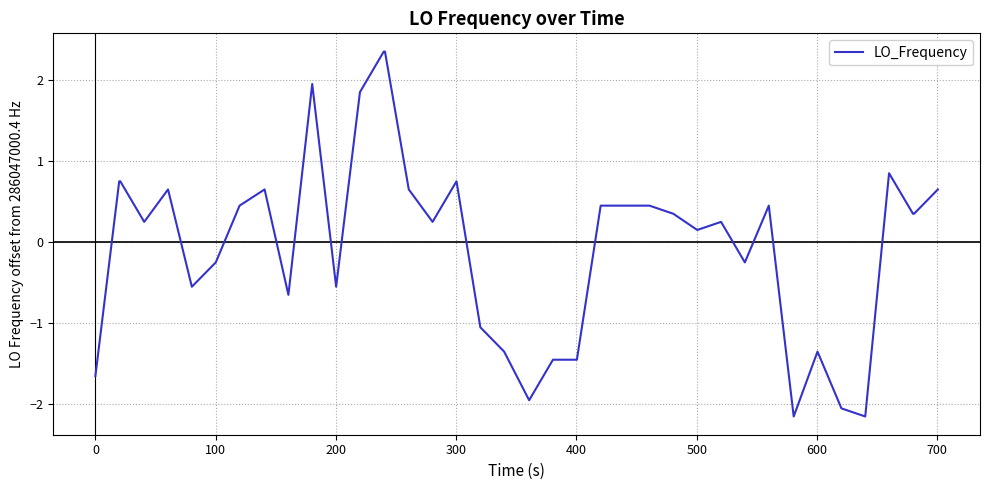

What is the difference between the maximum and minimum values?

4.5